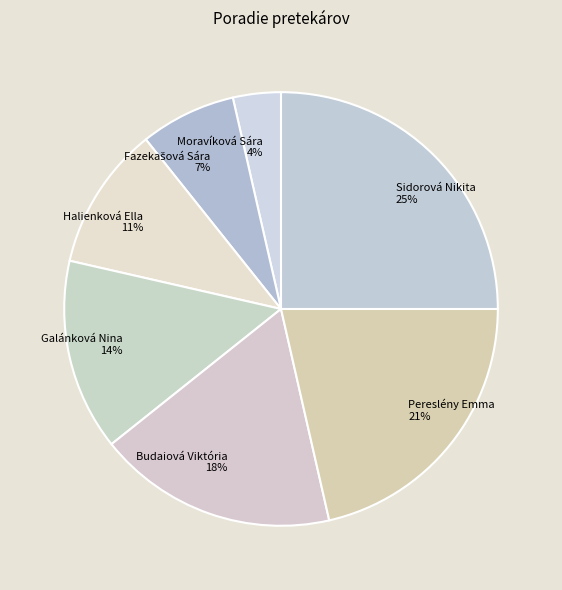

Does Budaiová Viktória account for over 50% of the chart?

No